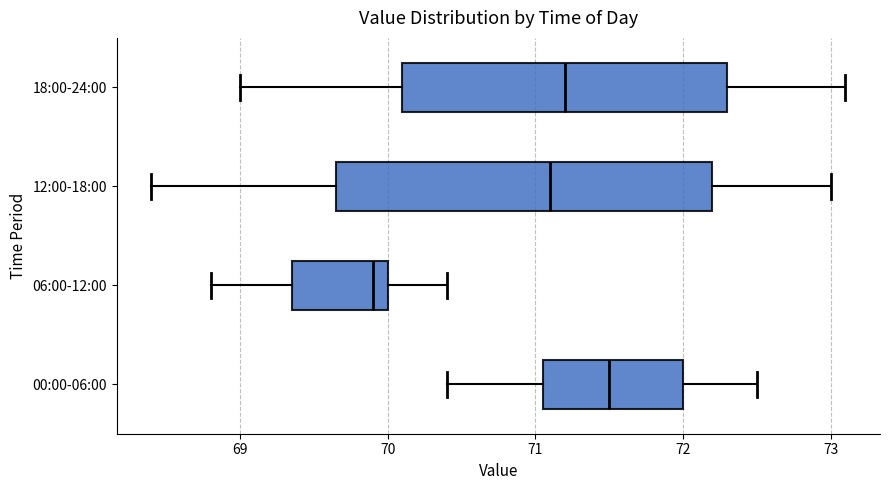

Reading bottom to top, transcribe this box plot: for each box, give where its median line is, the range the box spans, and where its two whiskers end, as read against the x-axis. The values are not printed on the chart, so give them approximately, as read against the axis.

00:00-06:00: median 71.5, box 71.1 to 72.0, whiskers 70.4 to 72.5
06:00-12:00: median 69.9, box 69.4 to 70.0, whiskers 68.8 to 70.4
12:00-18:00: median 71.1, box 69.7 to 72.2, whiskers 68.4 to 73.0
18:00-24:00: median 71.2, box 70.1 to 72.3, whiskers 69.0 to 73.1